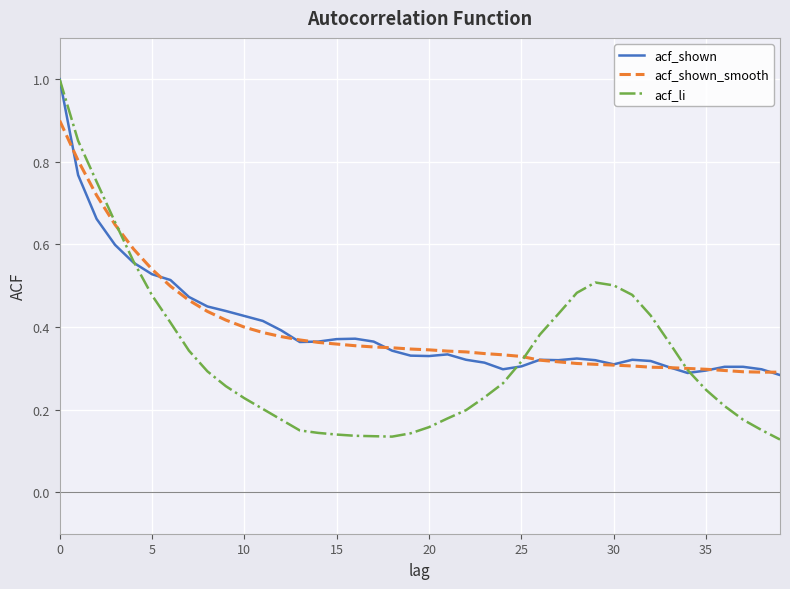

What are all the series names shown in the legend?

acf_shown, acf_shown_smooth, acf_li